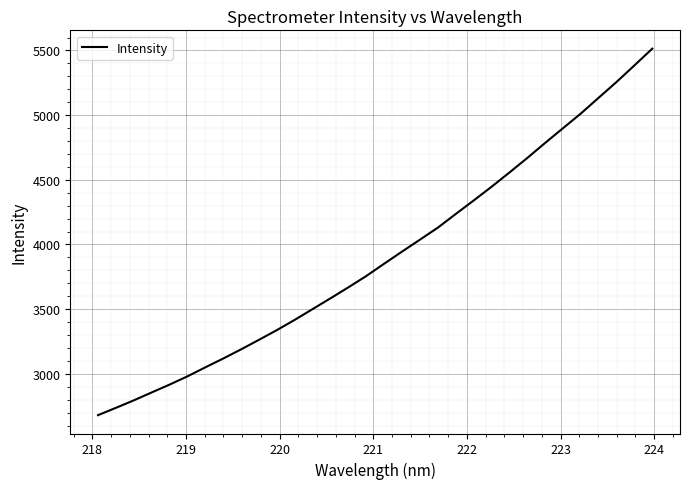

What is the difference between the maximum and minimum values?

2834.0